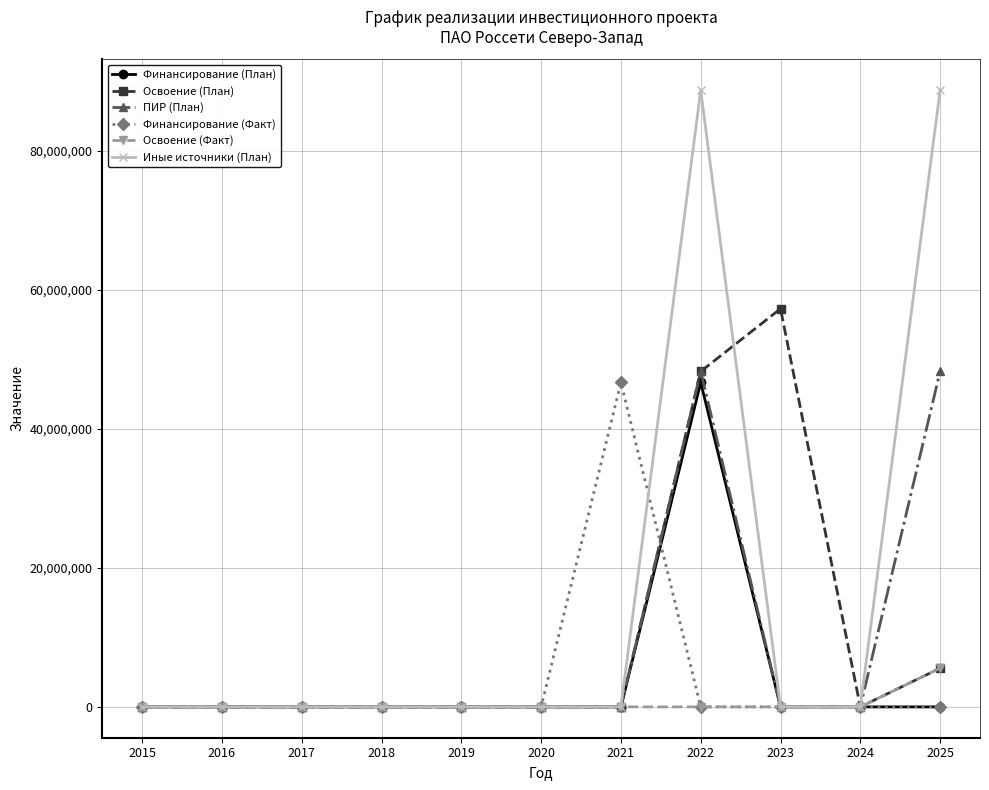

Is this an area chart (filled region under the line)?

No